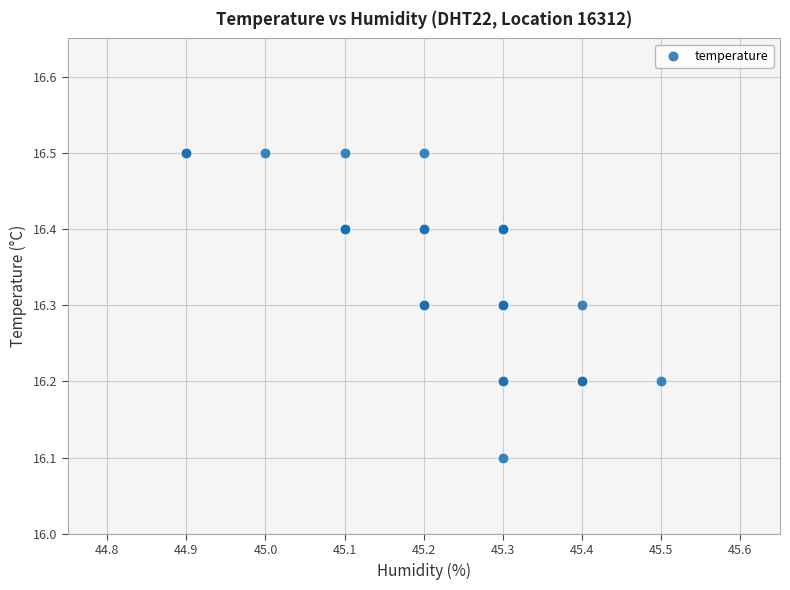

What Y value in the scatter plot is closest to 16?

16.1